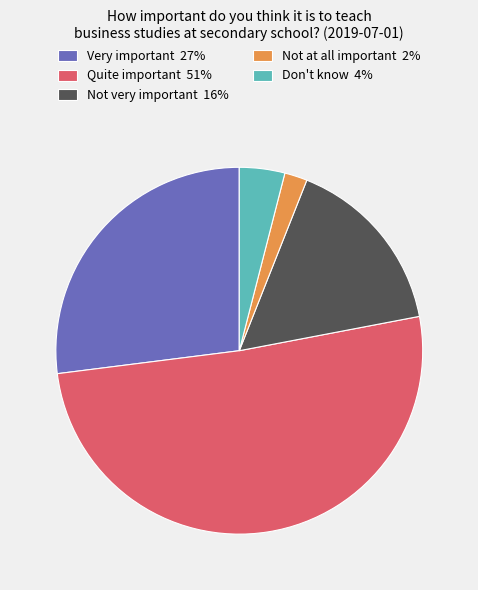

How many slices are in this pie chart?

5